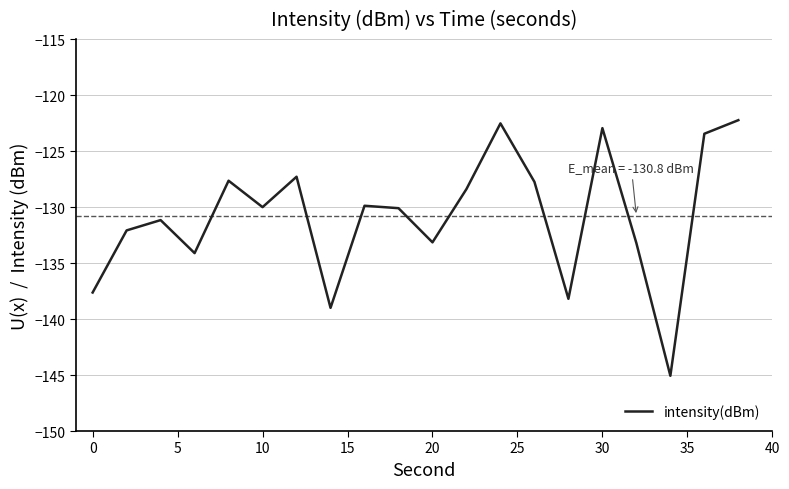

What is the smallest value displayed?

-145.1